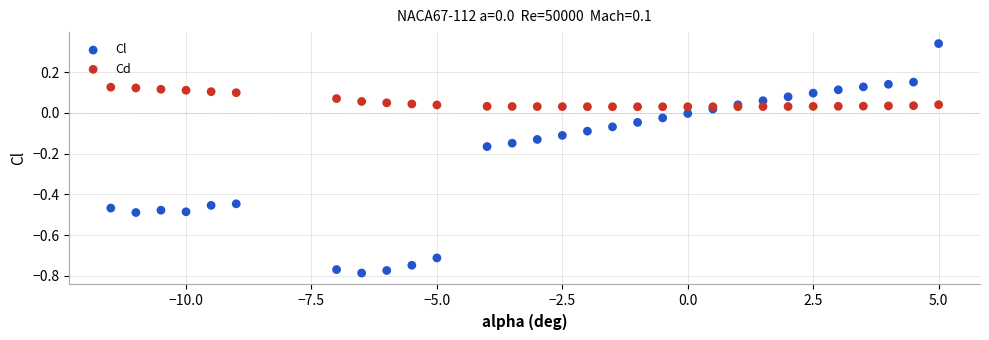

Which series contains the highest Y value?

Cl